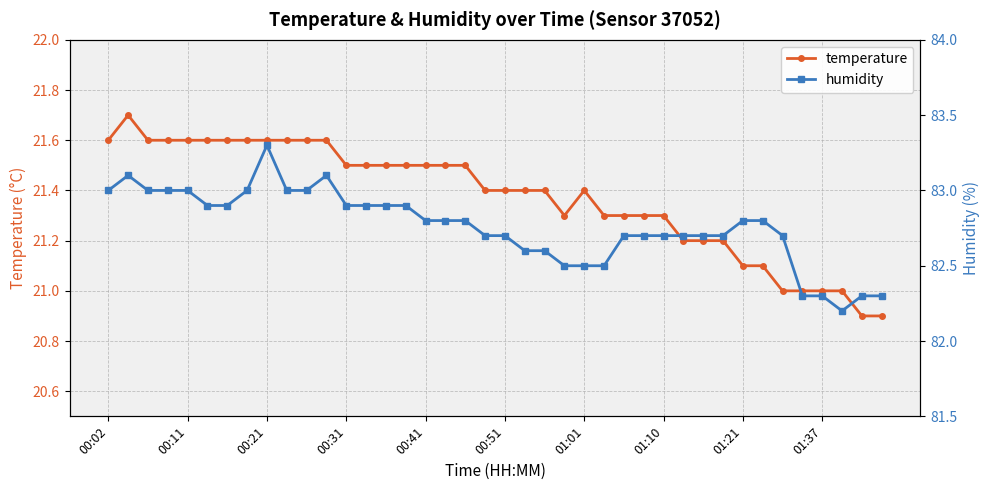

What position from the left is 00:02?

1